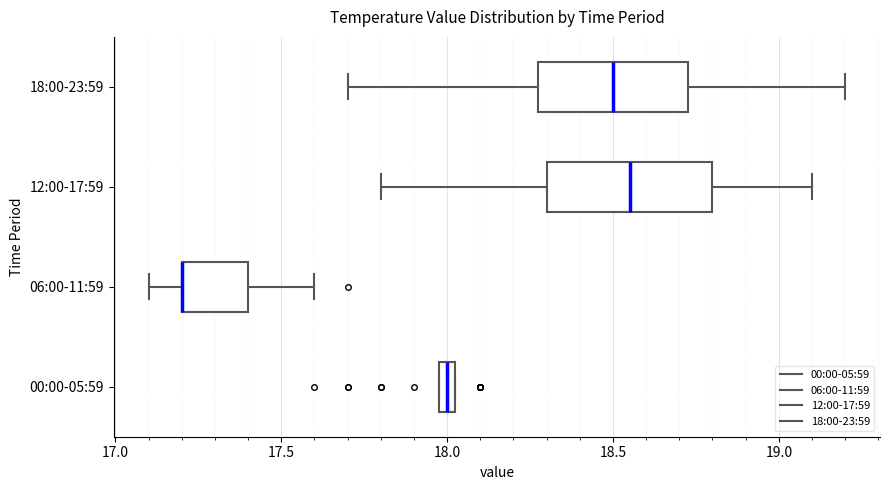

Where does the left whisker of the box for 06:00-11:59 end on the x-axis? The values are not printed on the chart, so give them approximately, as read against the axis.

17.10